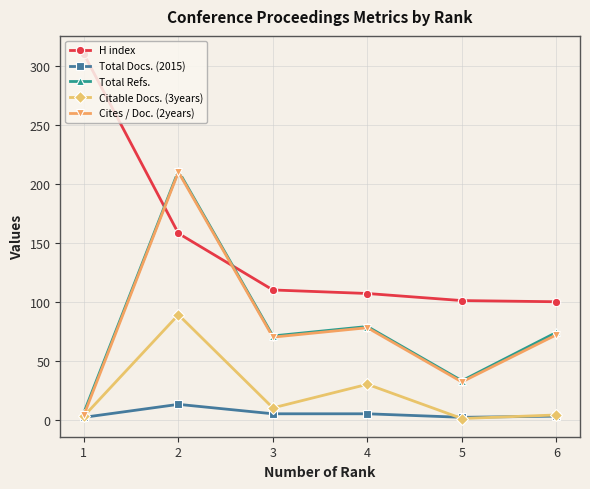

Which series has the widest spread of values?

H index